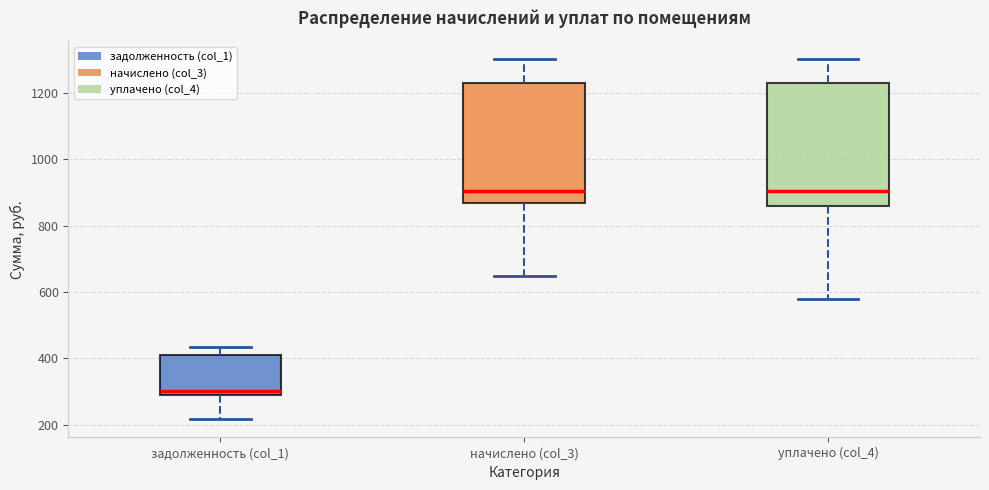

Where does the median line of the box for задолженность (col_1) sit on the y-axis? The values are not printed on the chart, so give them approximately, as read against the axis.

300